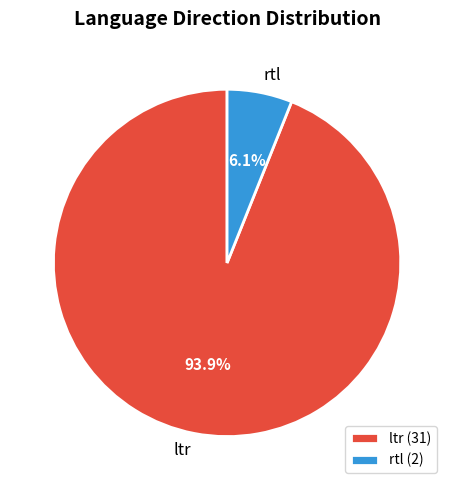

Is the sum of rtl and ltr greater than half?

Yes